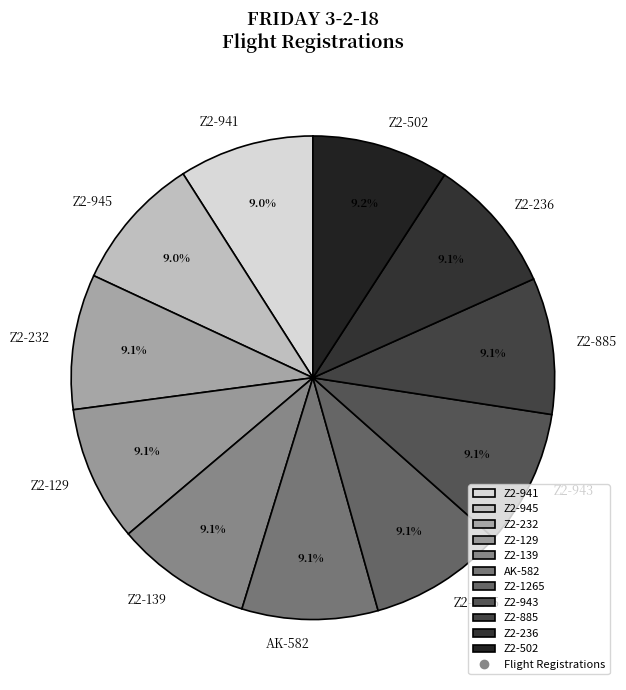

Approximately how many times larger is the value at Z2-129 compared to Z2-502?

1.0